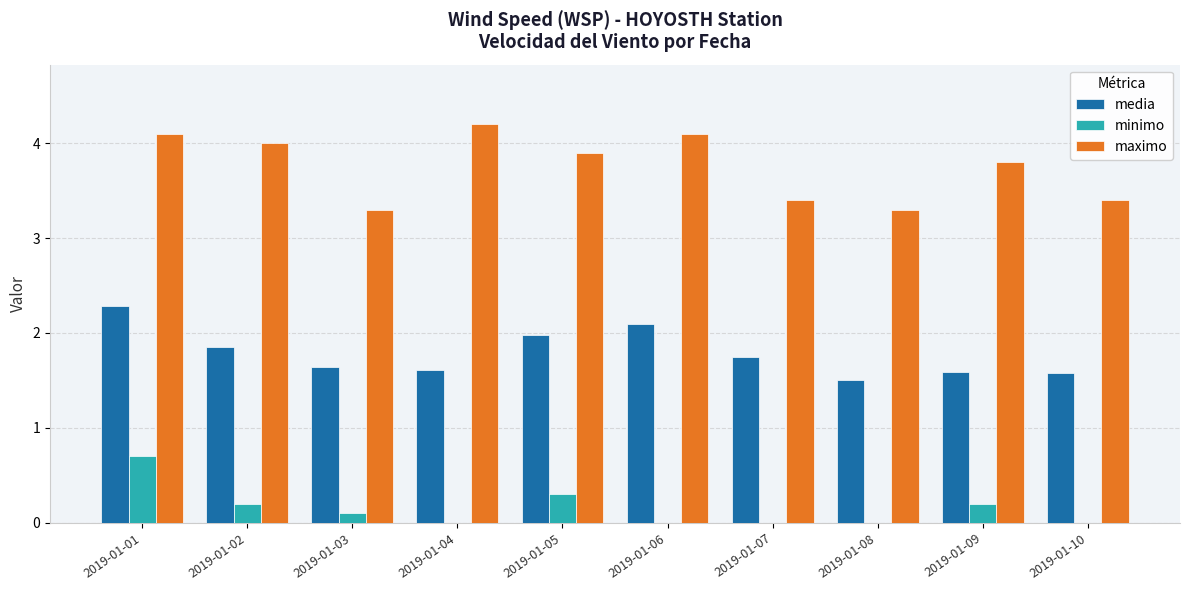

Is it true that minimo equals 0.2 at 2019-01-02?

True